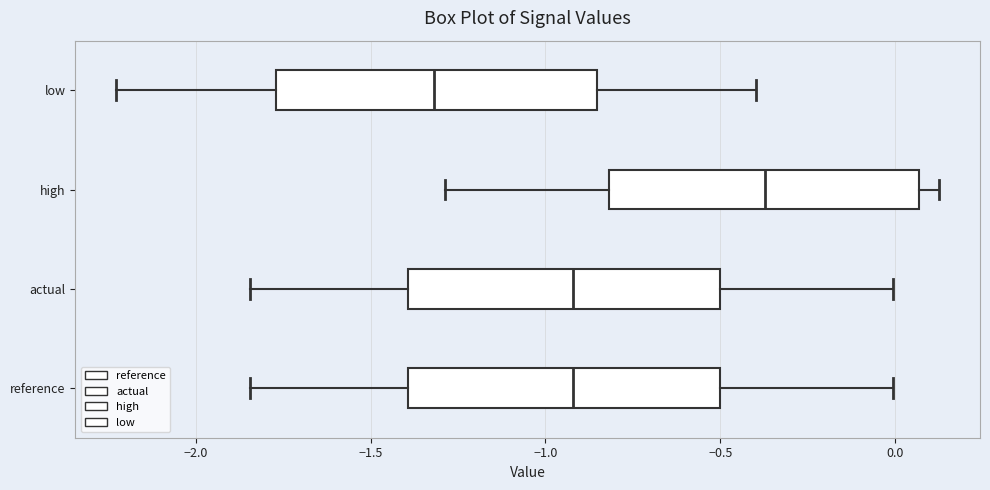

Reading bottom to top, transcribe this box plot: for each box, give where its median line is, the range the box spans, and where its two whiskers end, as read against the x-axis. The values are not printed on the chart, so give them approximately, as read against the axis.

reference: median -0.90, box -1.40 to -0.50, whiskers -1.85 to 0.00
actual: median -0.90, box -1.40 to -0.50, whiskers -1.85 to 0.00
high: median -0.35, box -0.80 to 0.05, whiskers -1.30 to 0.15
low: median -1.30, box -1.75 to -0.85, whiskers -2.25 to -0.40